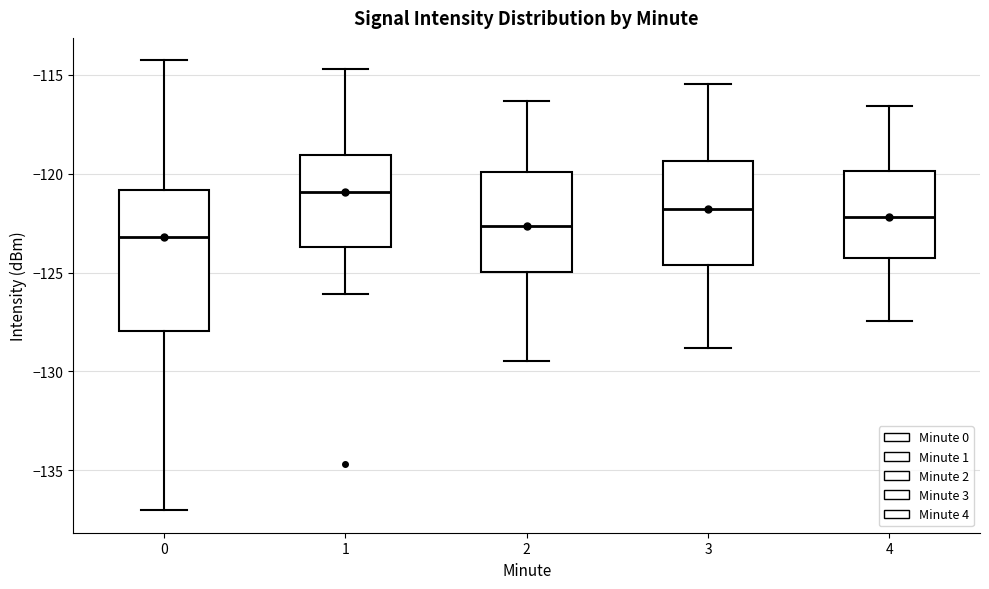

Which box's median line is the lowest?

0